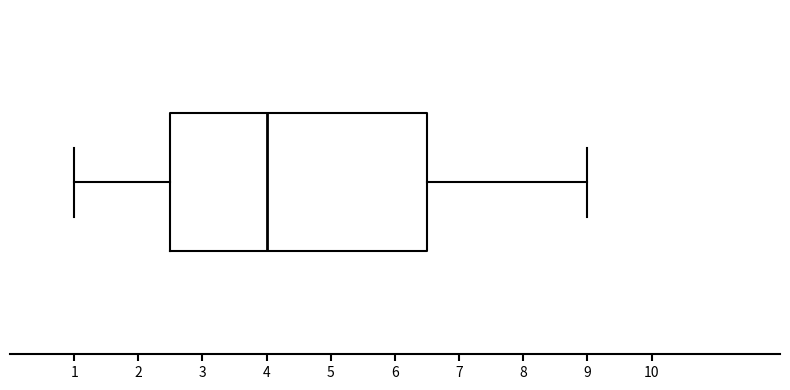

Transcribe this box plot: give where the median line is, the range the box spans, and where the two whiskers end, as read against the x-axis. The values are not printed on the chart, so give them approximately, as read against the axis.

median 4.0, box 2.5 to 6.5, whiskers 1.0 to 9.0